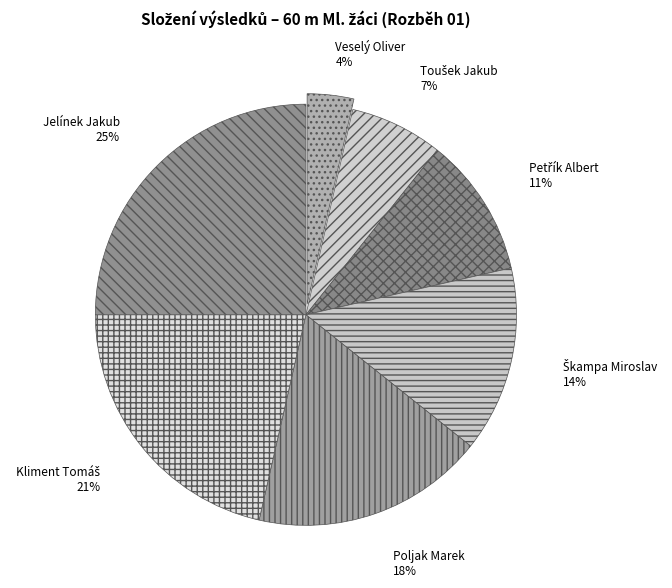

How many slices are in this pie chart?

7